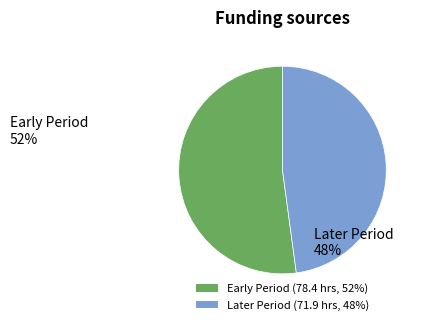

Approximately how many times larger is the value at Later Period (71.9 hrs, 48%) compared to Early Period (78.4 hrs, 52%)?

0.9